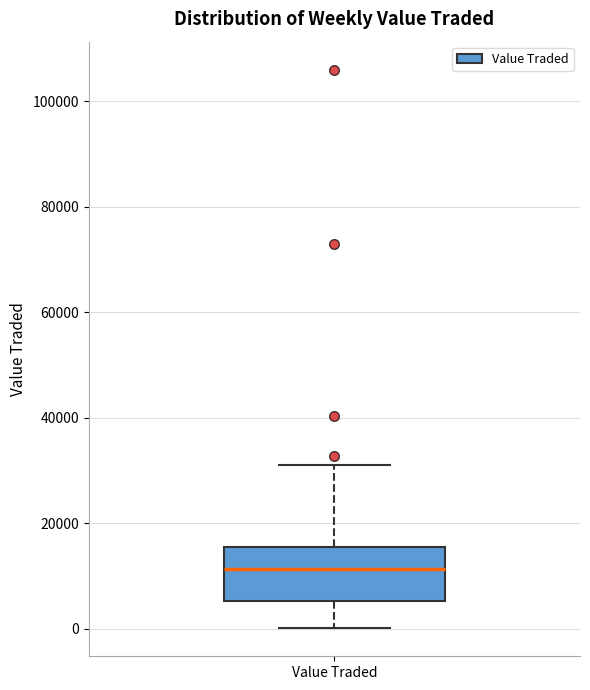

Where does the median line of the box for Value Traded sit on the y-axis? The values are not printed on the chart, so give them approximately, as read against the axis.

12000